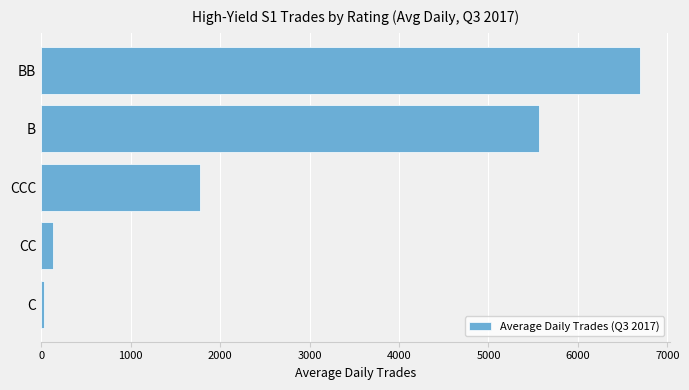

At which category does the chart reach its minimum across all series?

C